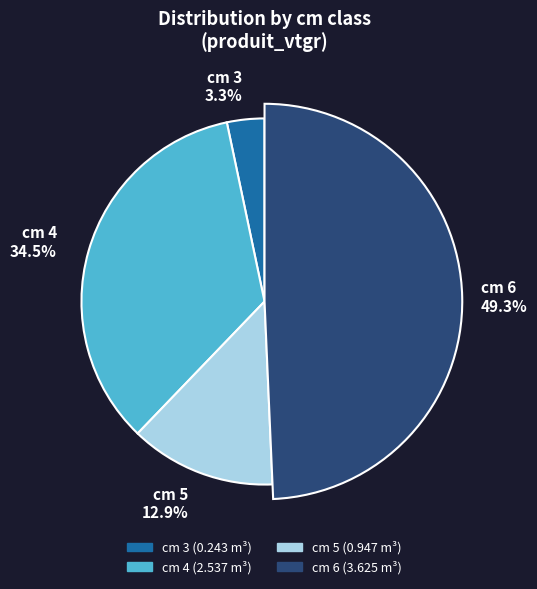

How many slices are in this pie chart?

4